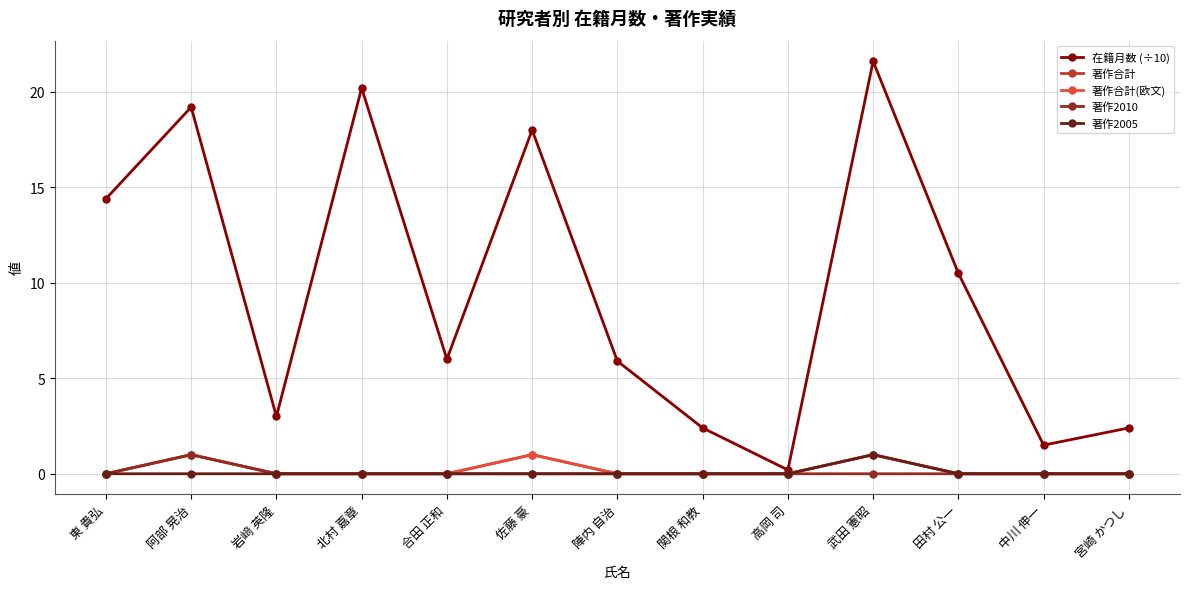

Does the chart have visible grid lines?

Yes